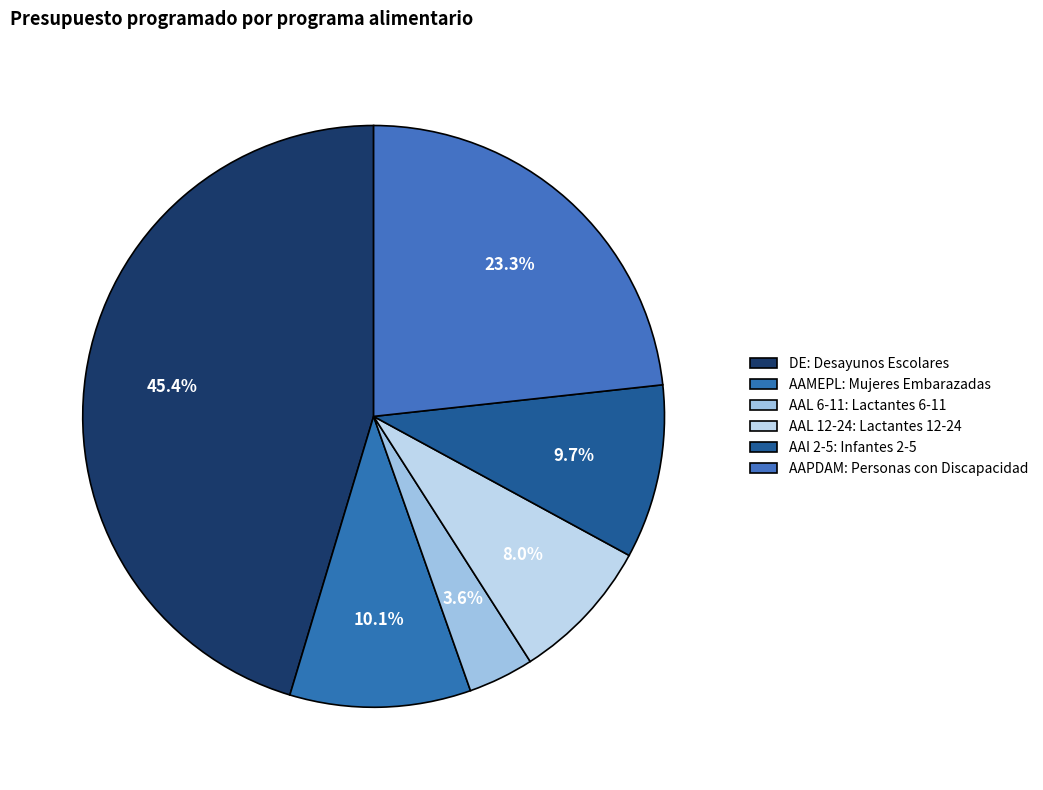

What percentage is the AAPDAM: Personas con Discapacidad slice, to the nearest percent?

23%